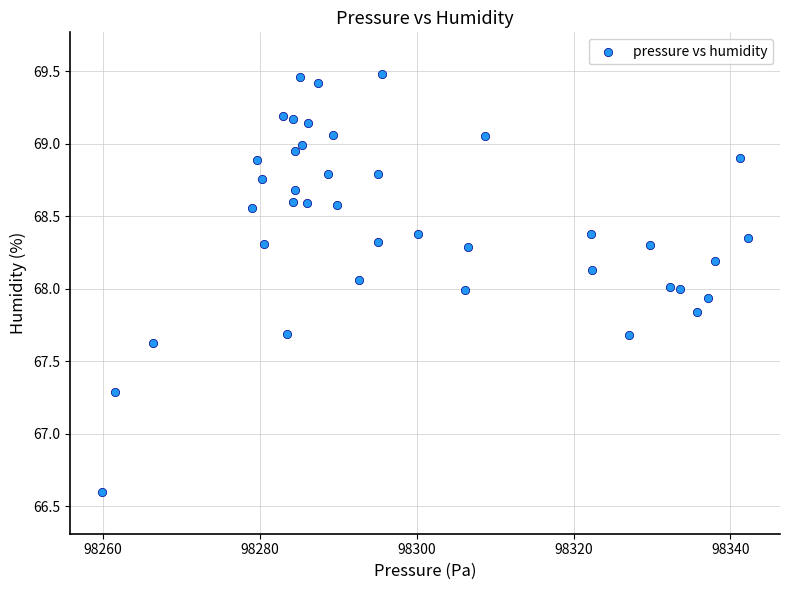

How many points are shown in the scatter plot?

40